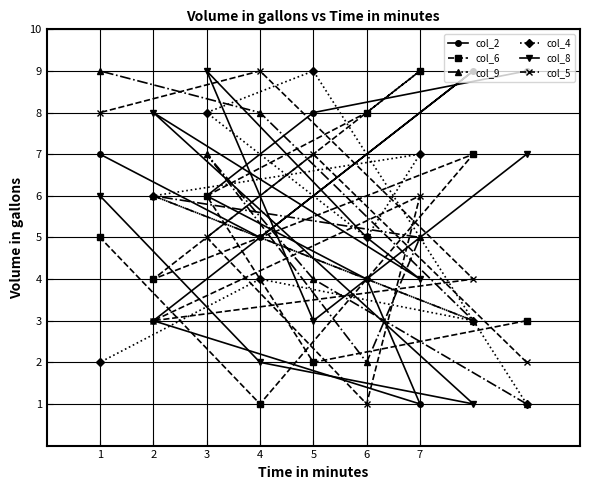

What is the difference between the highest and lowest values at 6?

7